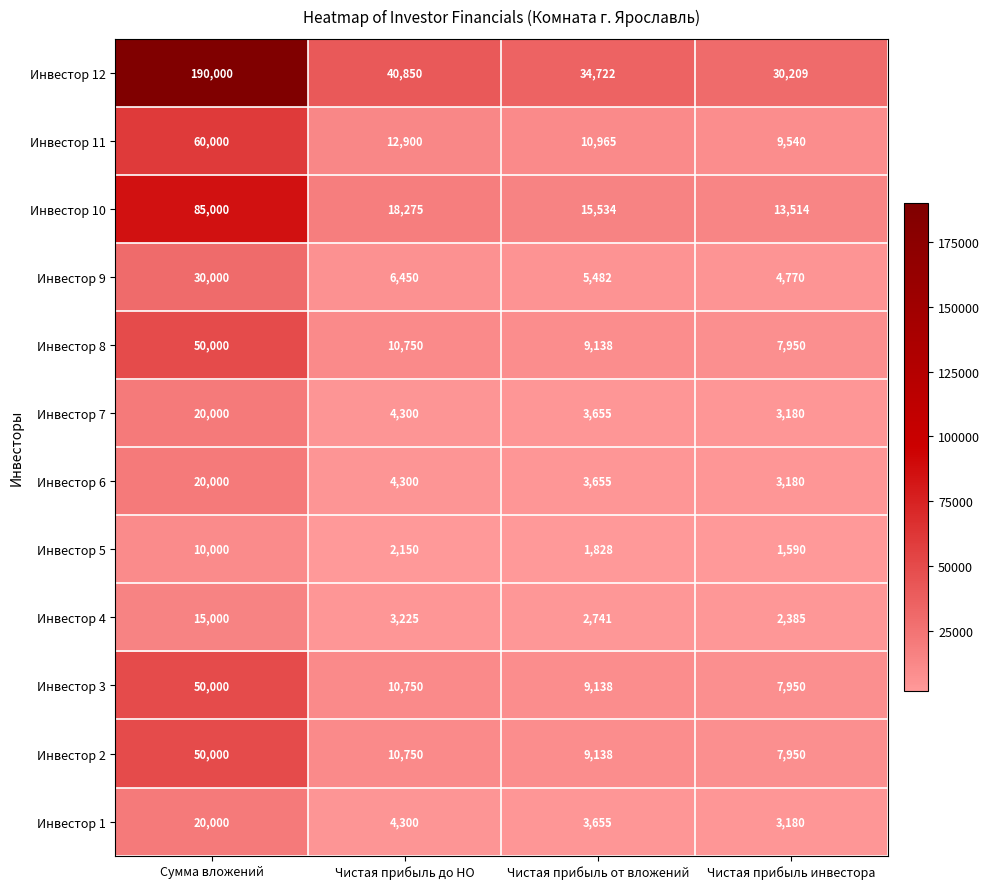

True or false: Инвестор 3 has a value of 50000 at Сумма вложений.

True